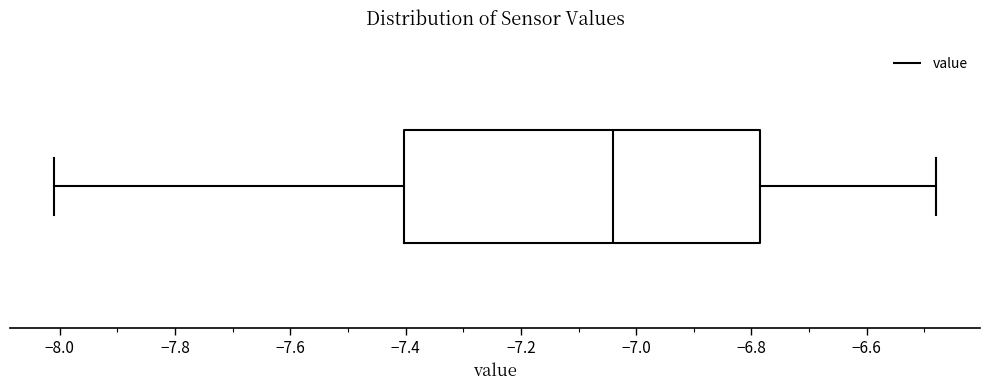

Transcribe this box plot: give where the median line is, the range the box spans, and where the two whiskers end, as read against the x-axis. The values are not printed on the chart, so give them approximately, as read against the axis.

median -7.04, box -7.40 to -6.78, whiskers -8.00 to -6.48